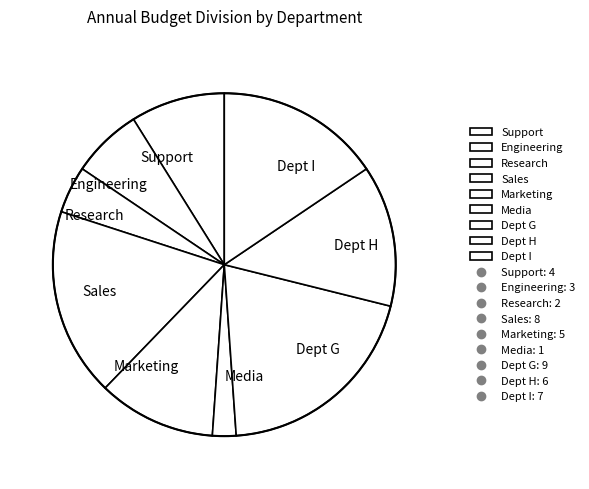

Is it true that Sales is 18% of the pie?

True